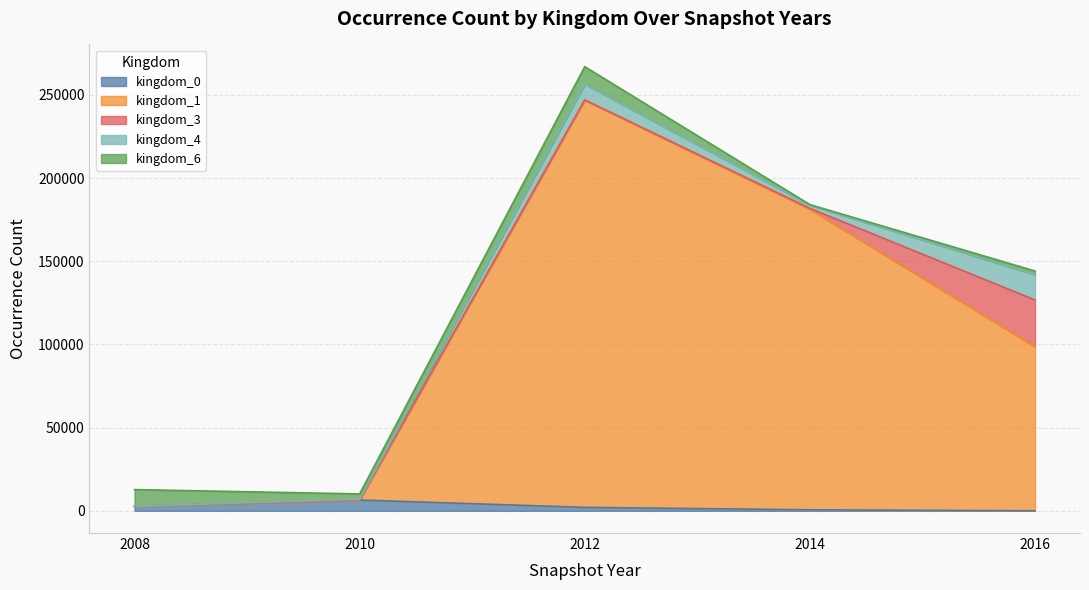

What is the difference between the second highest and second lowest values in the kingdom_6 series?

7829